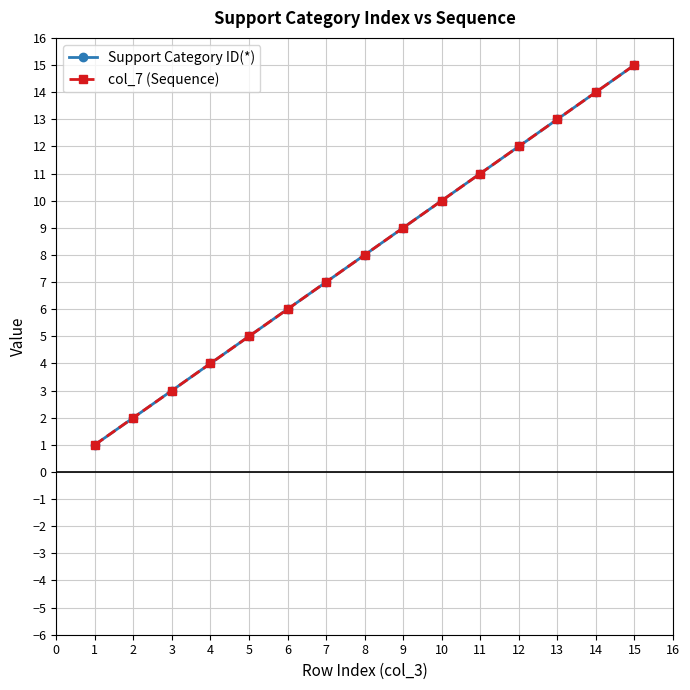

Which has a higher value, 5 or 10?

10